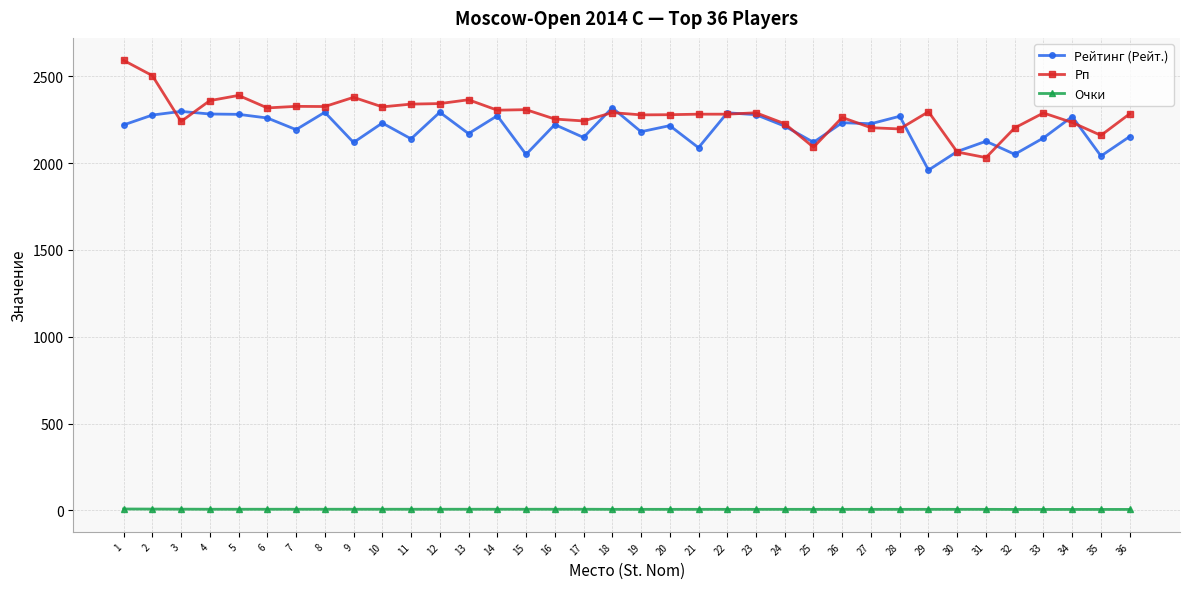

Between 21 and 28, which series saw the biggest shift?

Рейтинг (Рейт.)